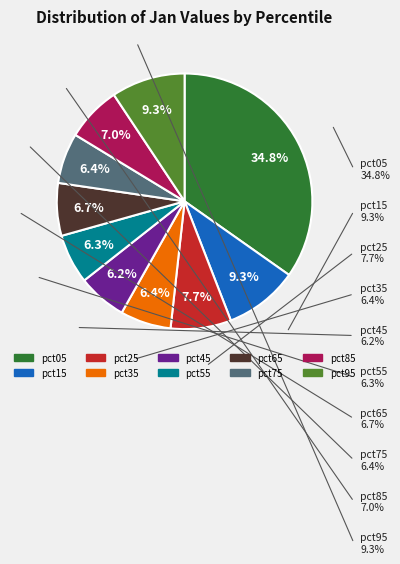

How many slices are in this pie chart?

10